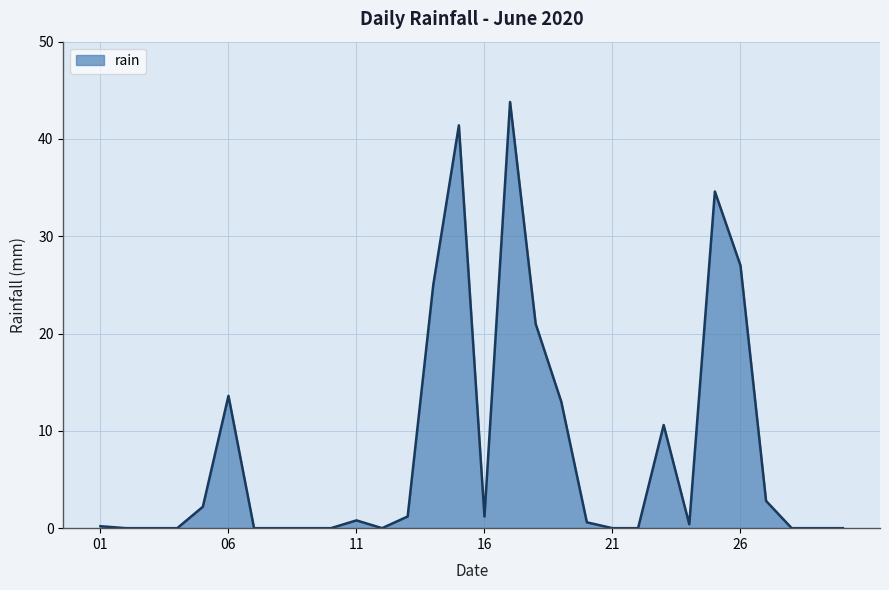

What is the difference between the maximum and minimum values?

43.8